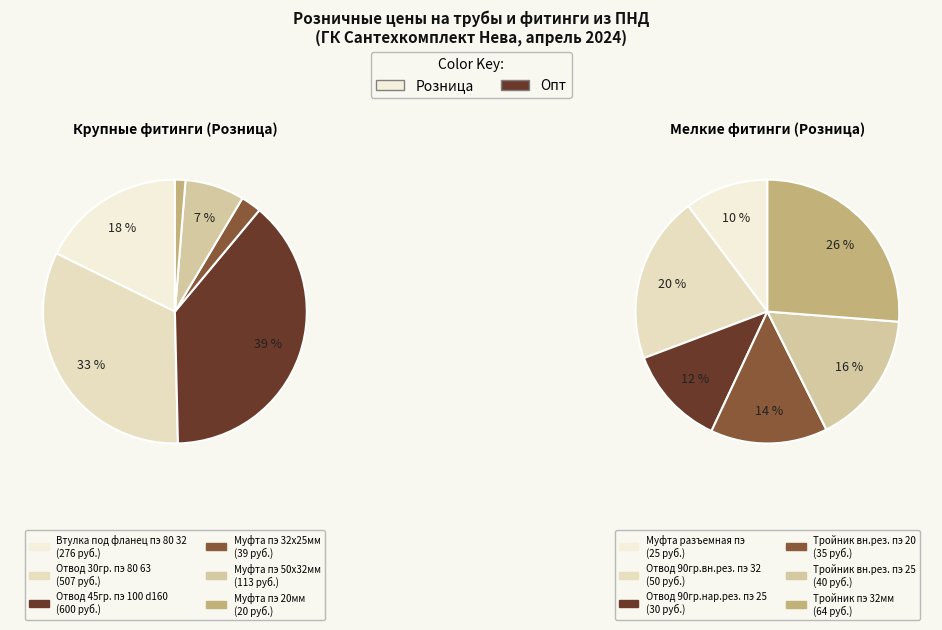

Rank the categories by value from highest to lowest.

Отвод 45гр. пэ 100 d160, Отвод 30гр. пэ 80 63, Втулка под фланец пэ 80 32, Муфта пэ 50х32мм, Тройник пэ 32мм, Отвод 90гр.вн.рез. пэ 32, Тройник вн.рез. пэ 25, Муфта пэ 32х25мм, Тройник вн.рез. пэ 20, Отвод 90гр.нар.рез. пэ 25, Муфта разъемная пэ, Муфта пэ 20мм